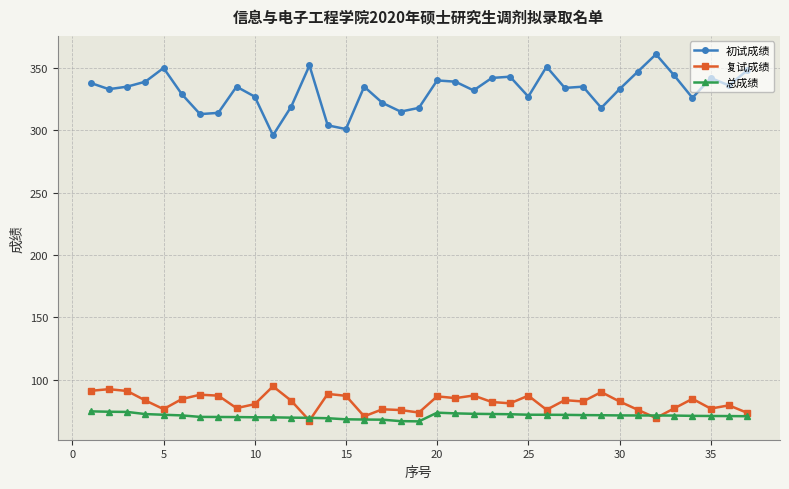

Rank the series by their maximum value, from highest to lowest.

初试成绩, 复试成绩, 总成绩